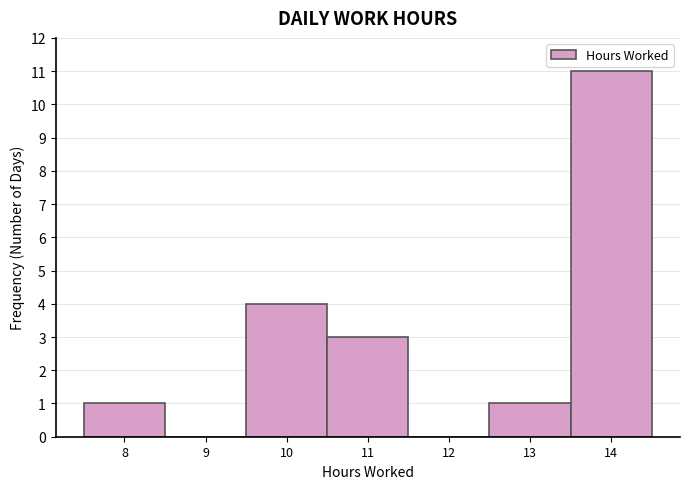

Reading left to right, what are all the values shown in this chart?

8=1	9=0	10=4	11=3	12=0	13=1	14=11